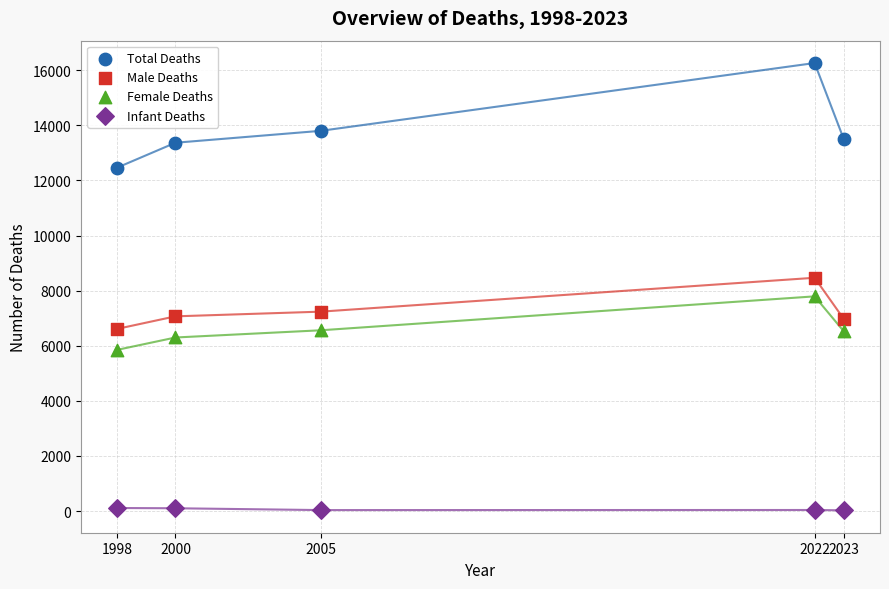

Which series contains the lowest Y value?

Infant Deaths